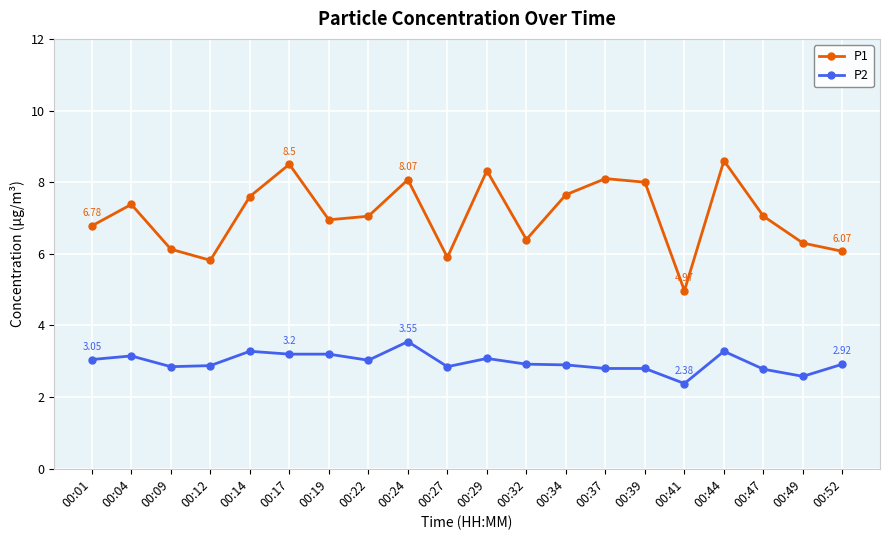

Where is the first local maximum for P2?

00:04